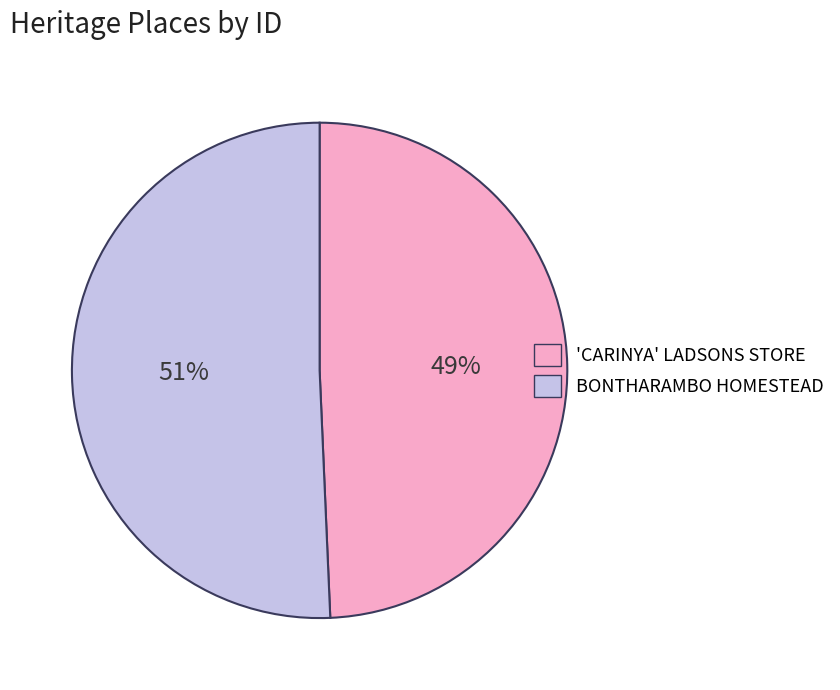

Between 'CARINYA' LADSONS STORE and BONTHARAMBO HOMESTEAD, which is larger?

BONTHARAMBO HOMESTEAD